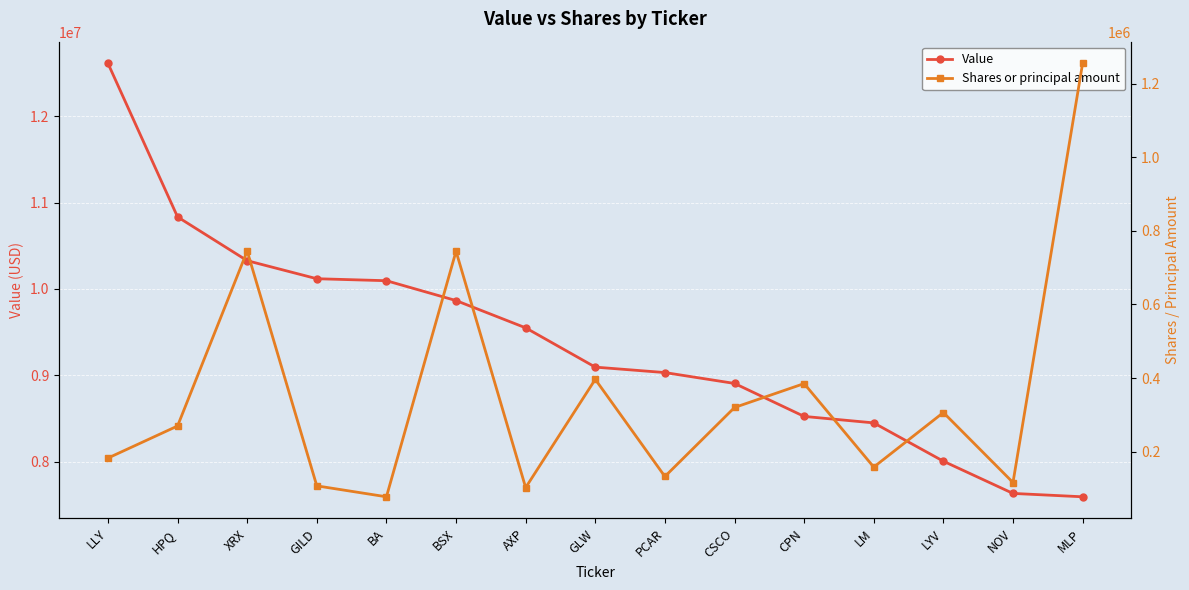

What is the difference between the maximum and second lowest values in the Shares or principal amount series?

1152301